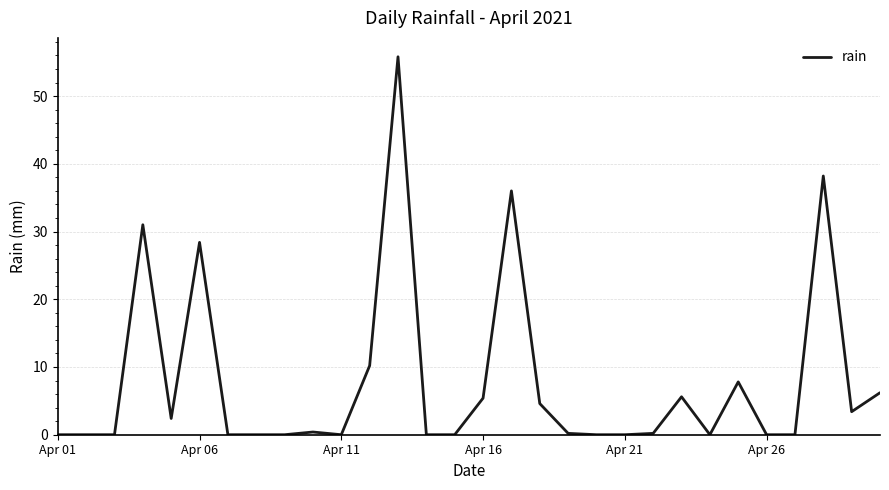

What is the maximum value shown in the chart?

55.8